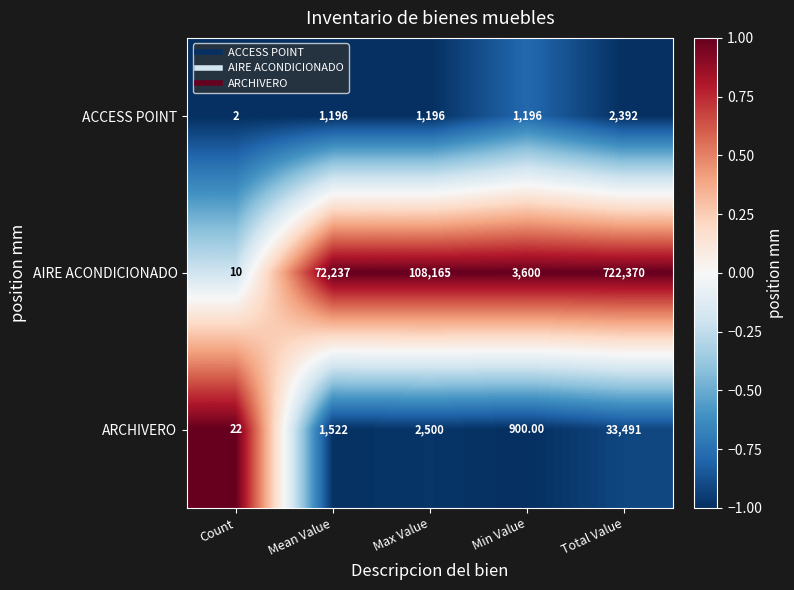

Which category has the highest value across all series?

Total Value